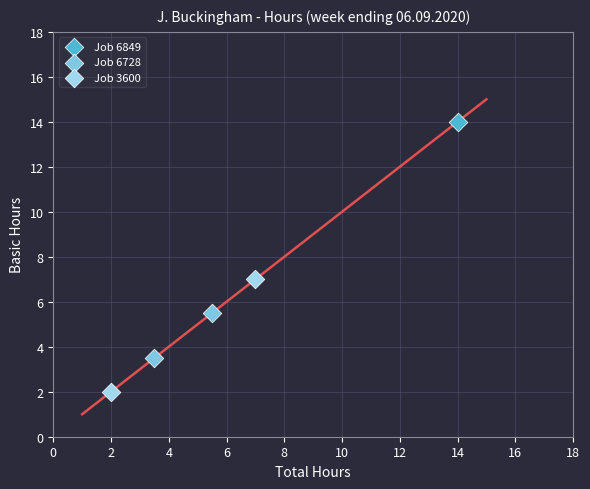

What are all the series names shown in the legend?

Job 6849, Job 6728, Job 3600